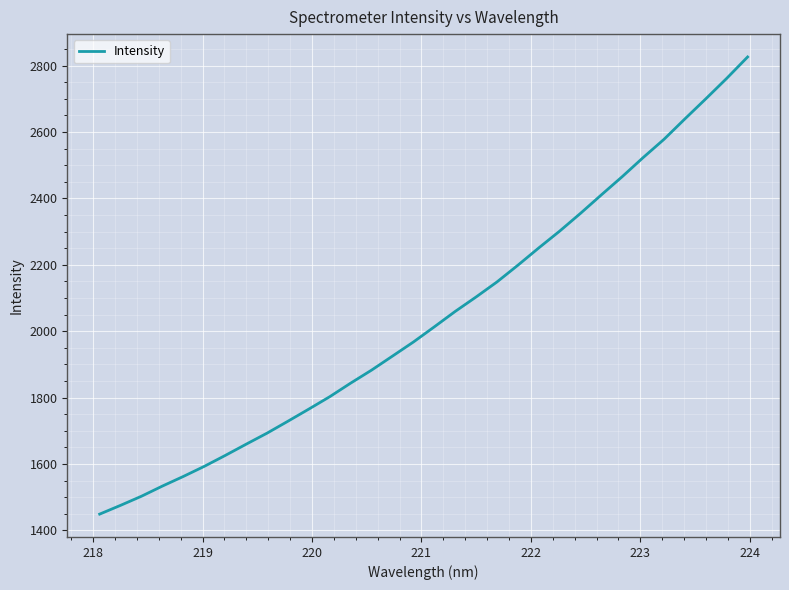

What is the difference between the maximum and minimum values?

1376.9